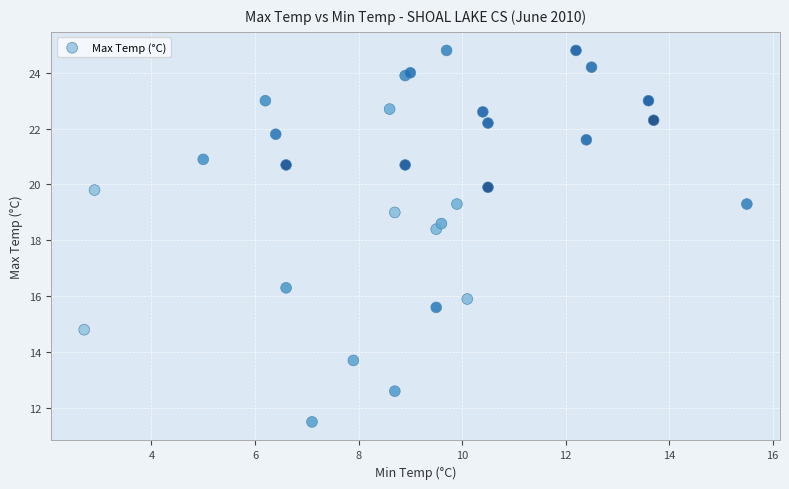

What Y value in the scatter plot is closest to 18?

18.4